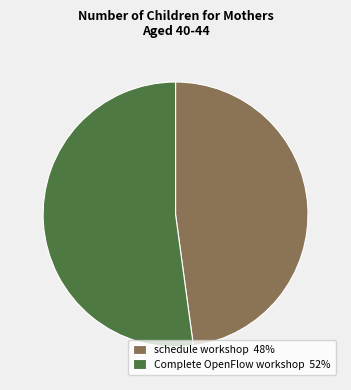

Combined, do Complete OpenFlow workshop 52% and schedule workshop 48% account for over 50%?

Yes